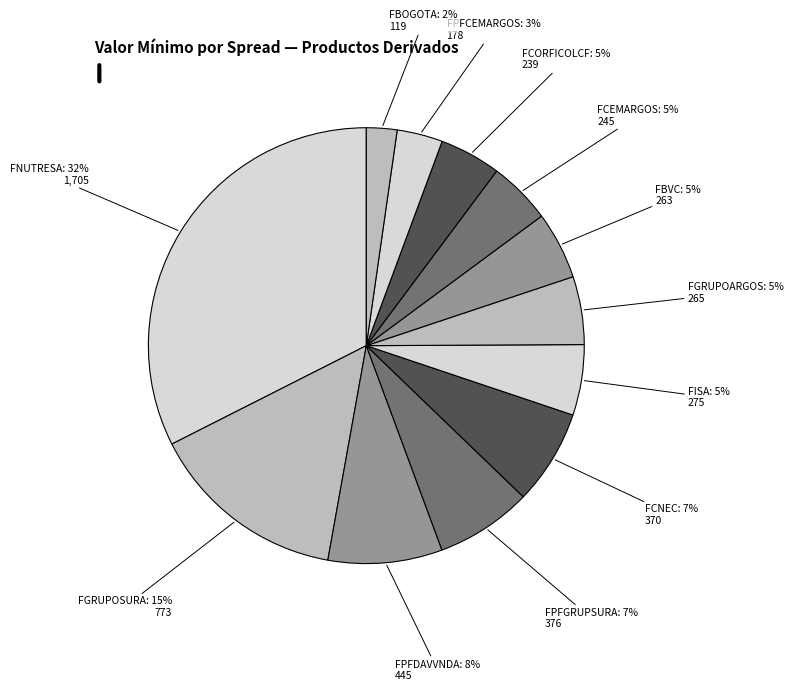

How many segments does this pie chart have?

12